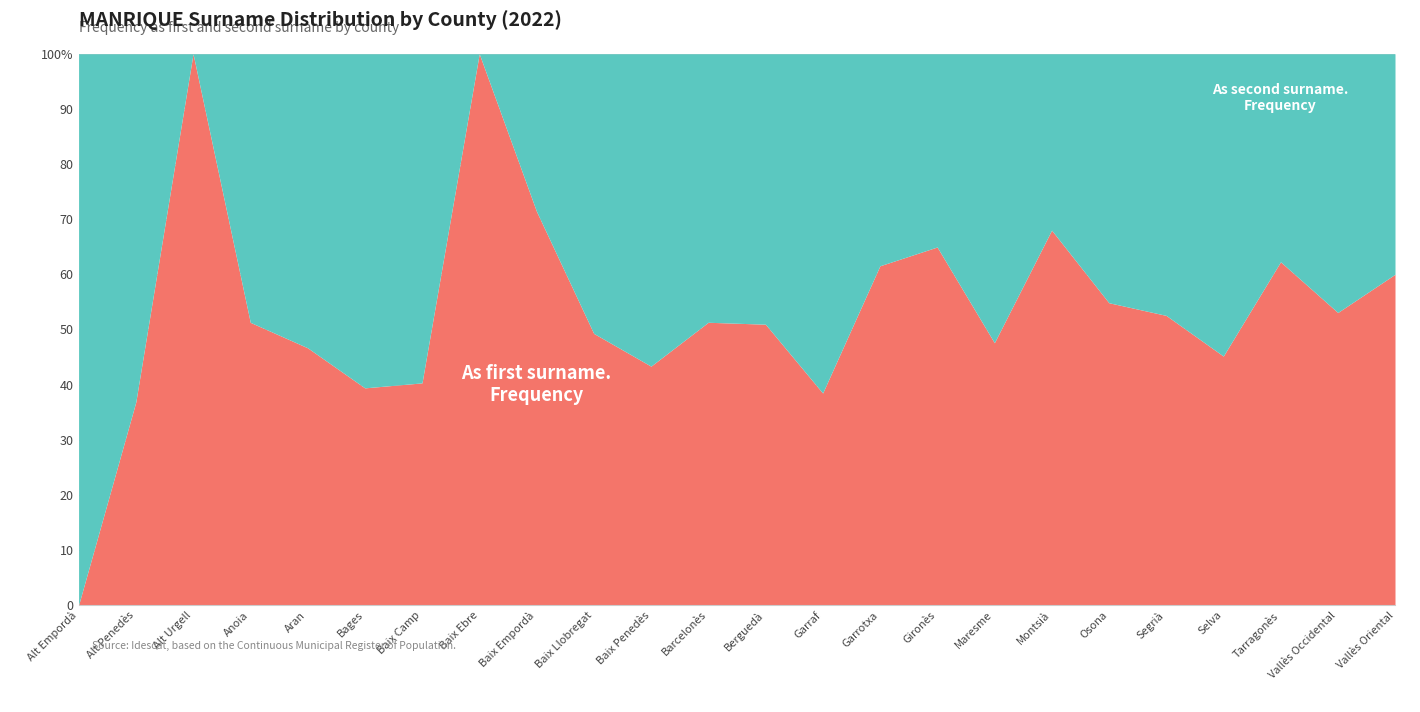

What is the difference between the maximum and minimum values in the As second surname. Frequency series?

358